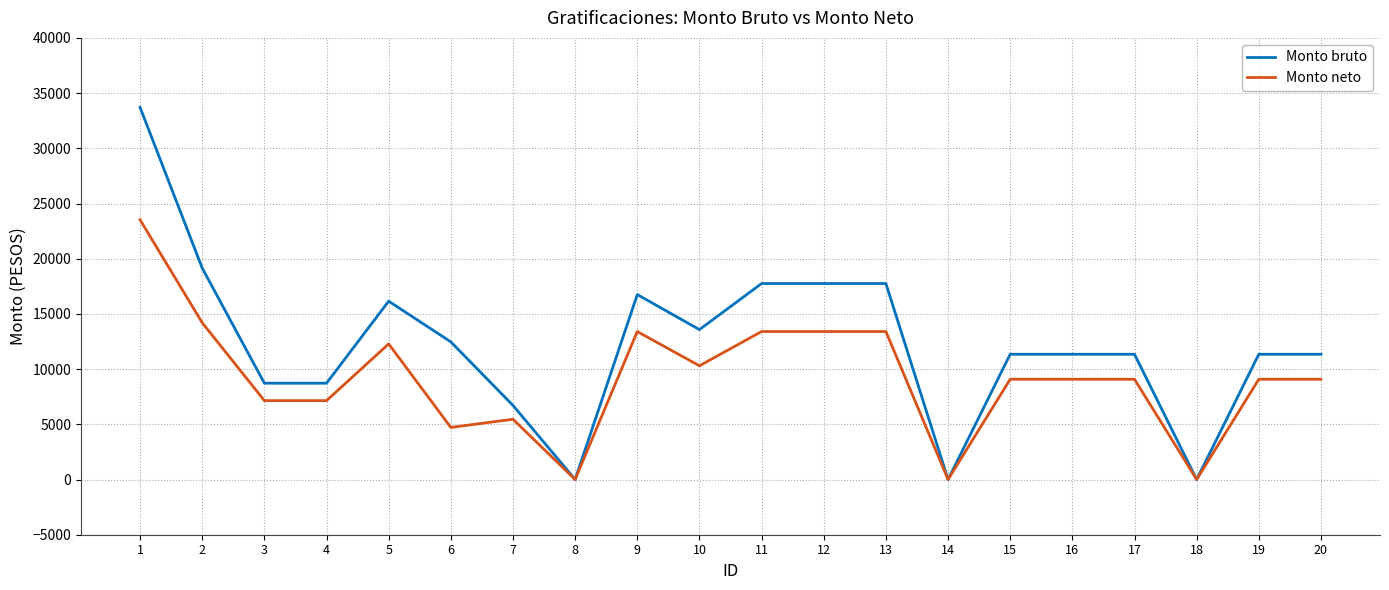

Where is the first local maximum for Monto neto?

5